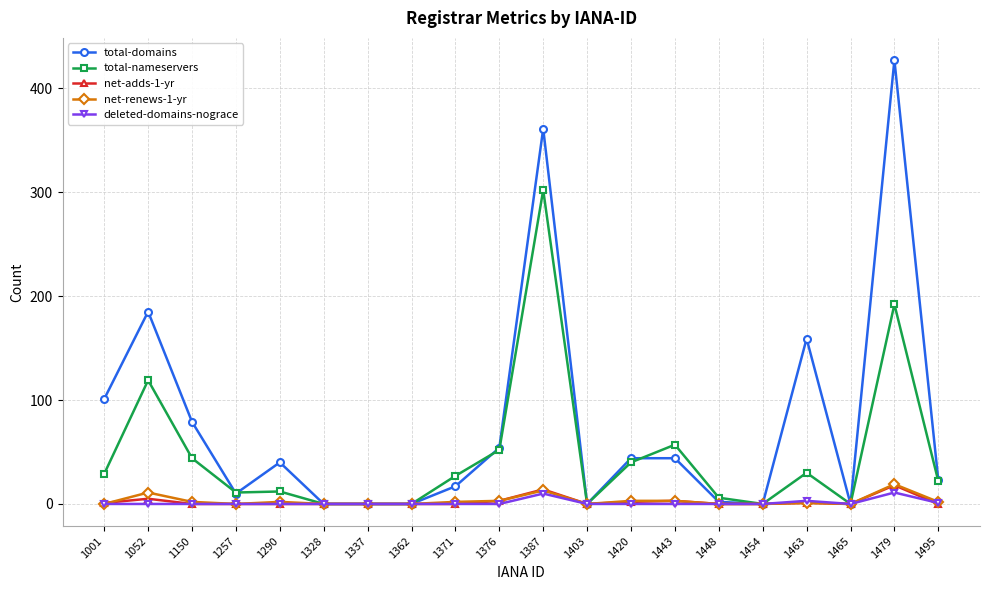

True or false: net-renews-1-yr has more than 1 interior local peaks.

True